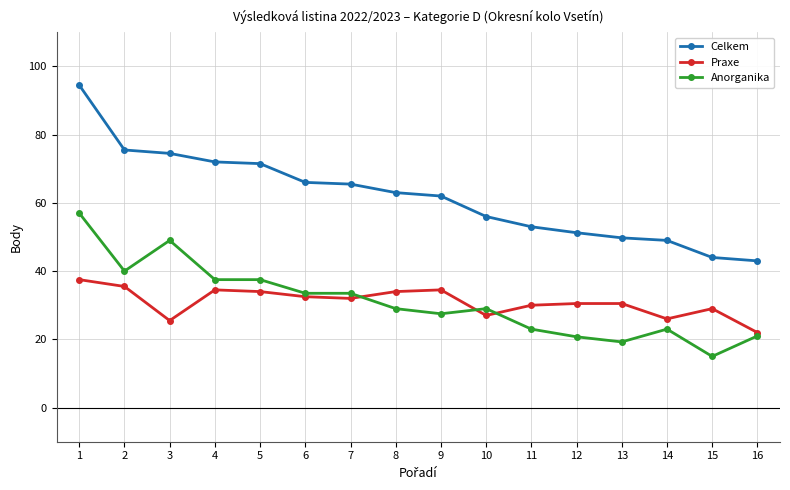

What is the sum of all Anorganika values?

495.5